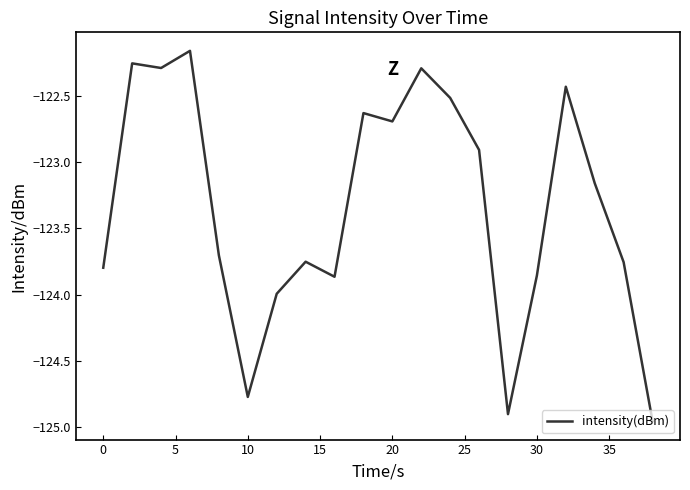

What is the difference between the maximum and minimum values?

2.8